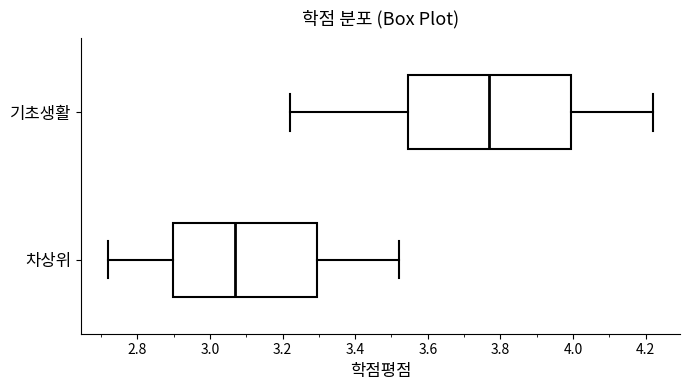

Where is the left edge of the box for 차상위 on the x-axis? The values are not printed on the chart, so give them approximately, as read against the axis.

2.90